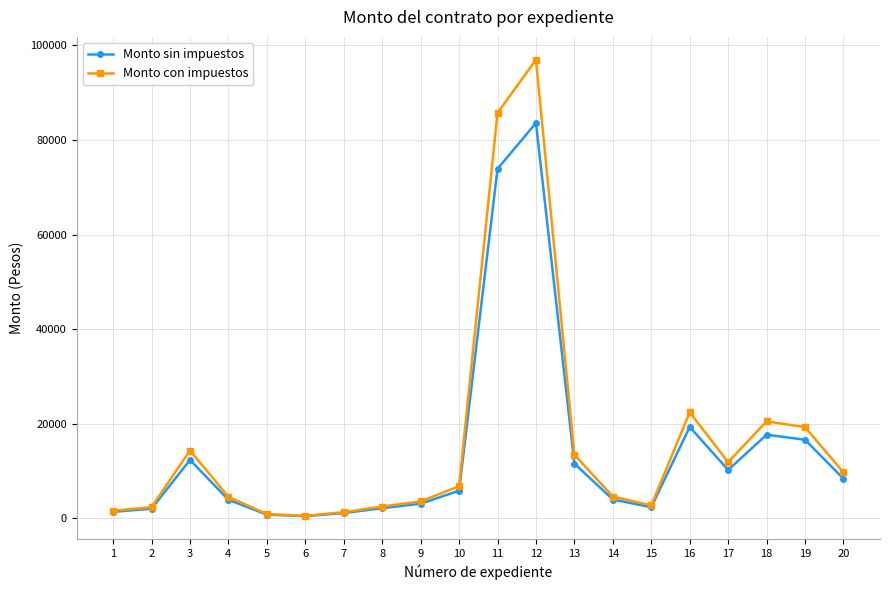

Which series changed the most between 3 and 9?

Monto con impuestos